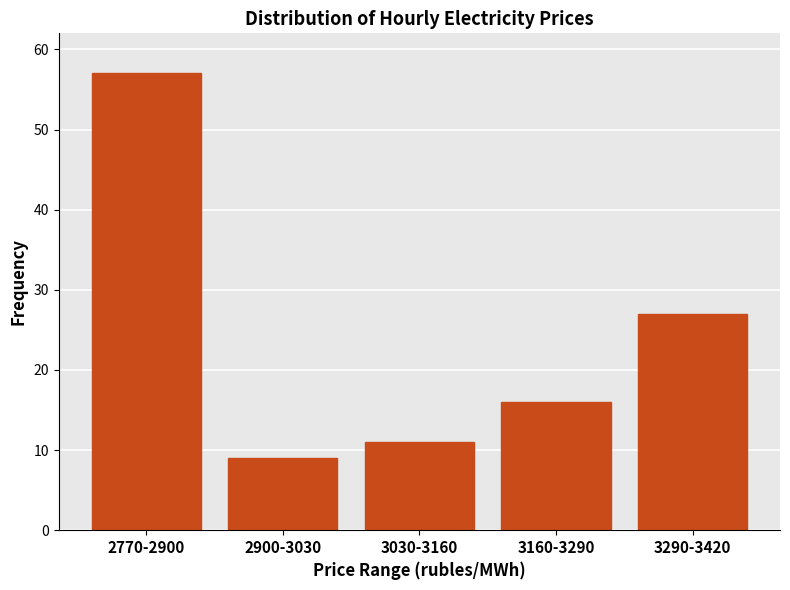

Reading left to right, transcribe all the data shown in this chart.

2770-2900=57	2900-3030=9	3030-3160=11	3160-3290=16	3290-3420=27